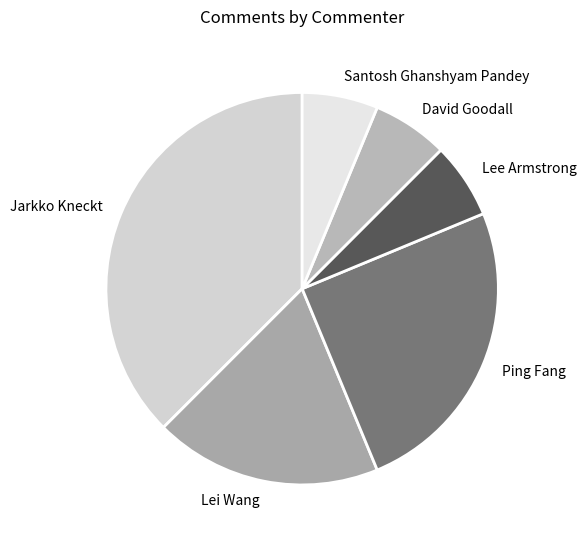

How many slices are in this pie chart?

6